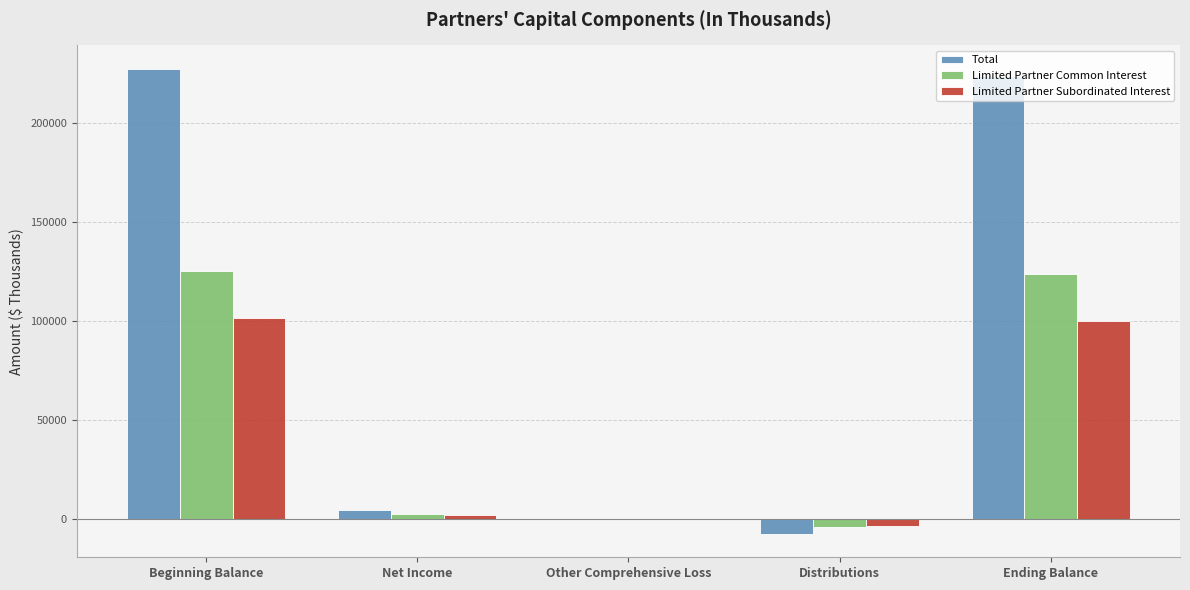

Which series has the widest spread of values?

Total